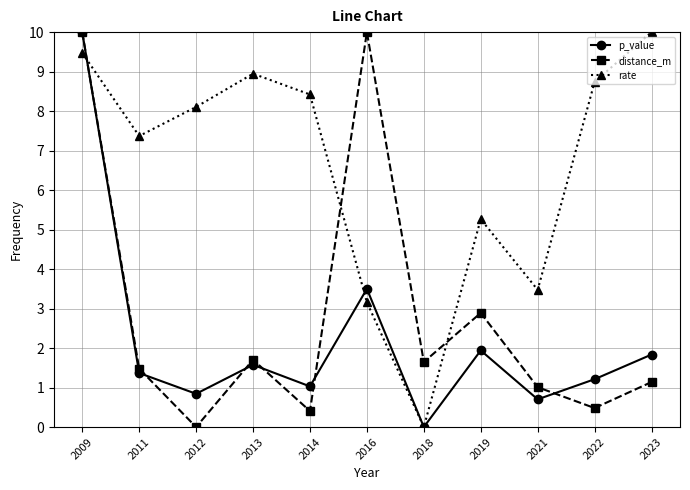

How many lines are shown in the chart?

3